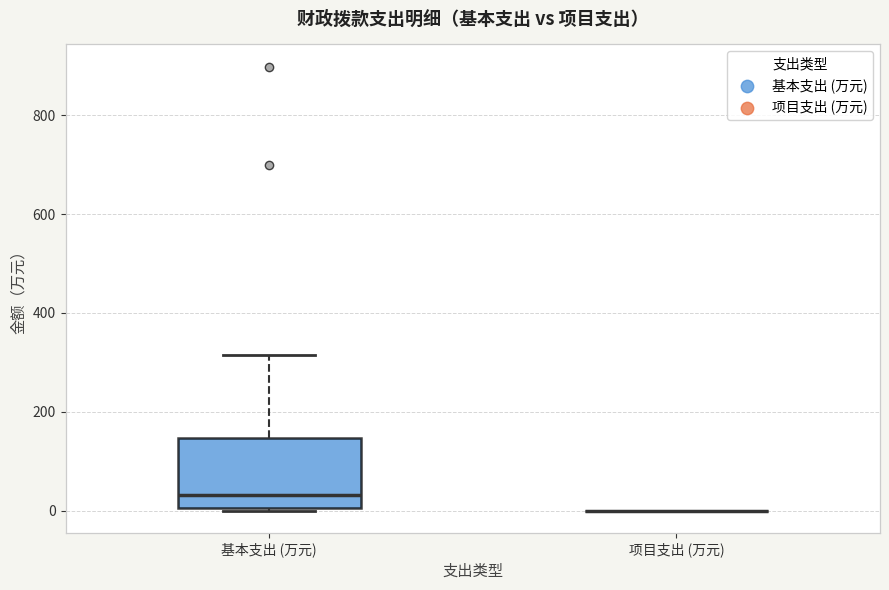

Reading left to right, read every box against the y-axis: the position of its median line, the range the box covers, and the ends of its whiskers. The values are not printed on the chart, so give them approximately, as read against the axis.

基本支出 (万元): median 40, box 0 to 140, whiskers 0 to 320
项目支出 (万元): box collapsed to a line at 0, whiskers 0 to 0